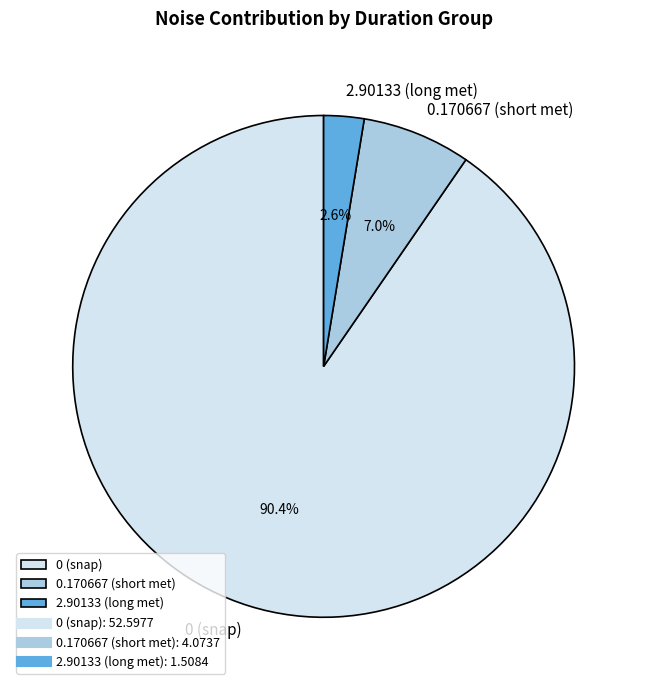

Combined, what portion of the pie is 0 (snap) and 2.90133 (long met)?

93.0%